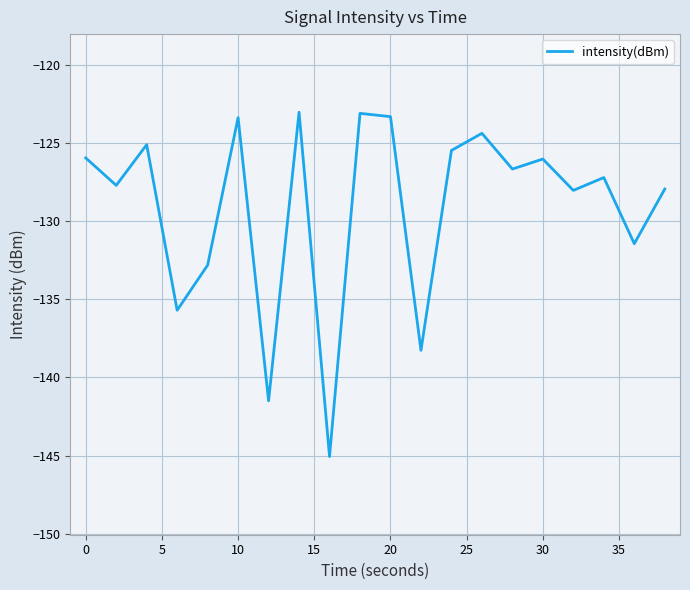

What is the greatest value displayed?

-123.0